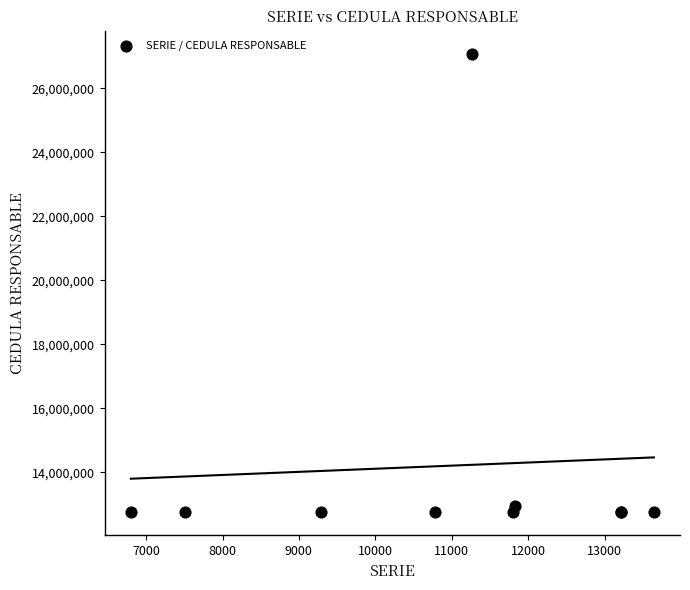

What Y value in the scatter plot is closest to 19919488?

12962509